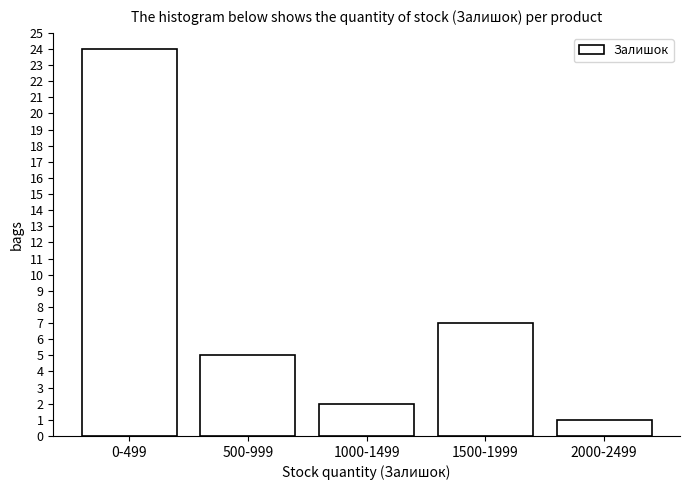

Reading left to right, transcribe all the data shown in this chart.

24	5	2	7	1